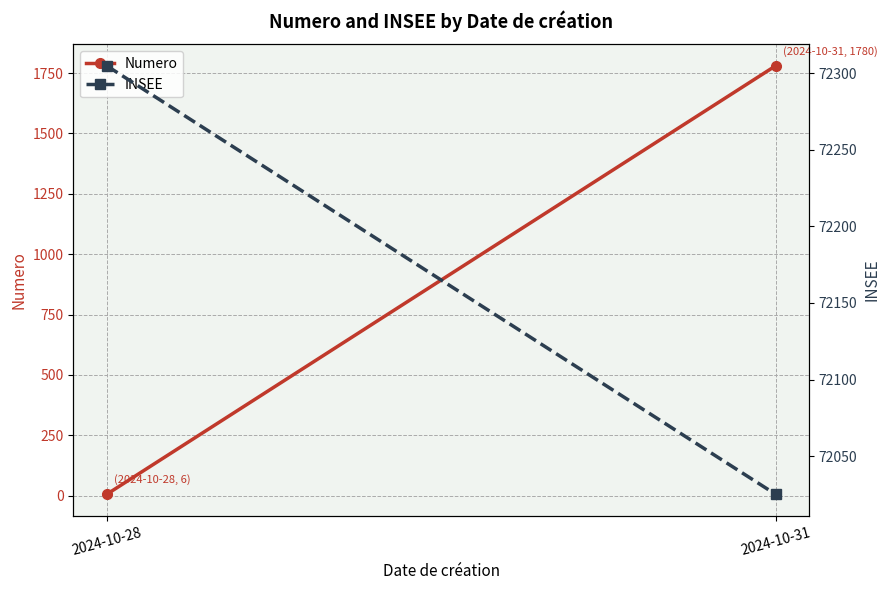

Reading left to right, extract all data points from this chart.

Numero: 2024-10-28=5.8	2024-10-31=1780.0
INSEE: 2024-10-28=72305.0	2024-10-31=72025.0